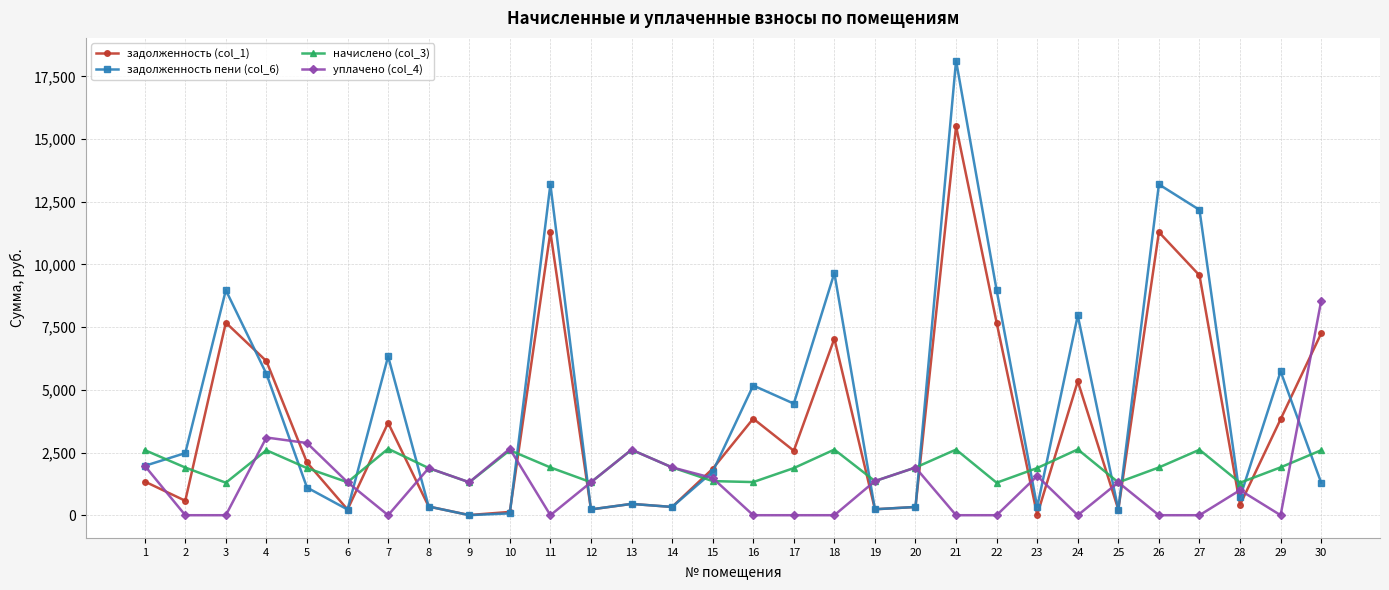

Rank the series by their maximum value, from highest to lowest.

задолженность пени (col_6), задолженность (col_1), уплачено (col_4), начислено (col_3)